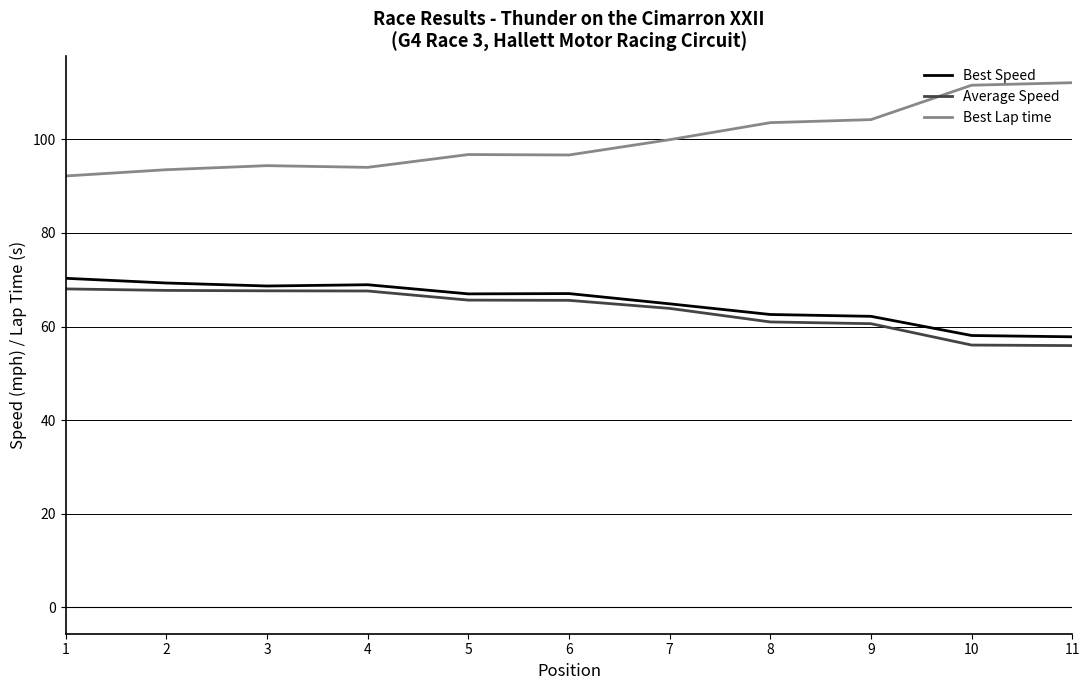

What are all the series names shown in the legend?

Best Speed, Average Speed, Best Lap time